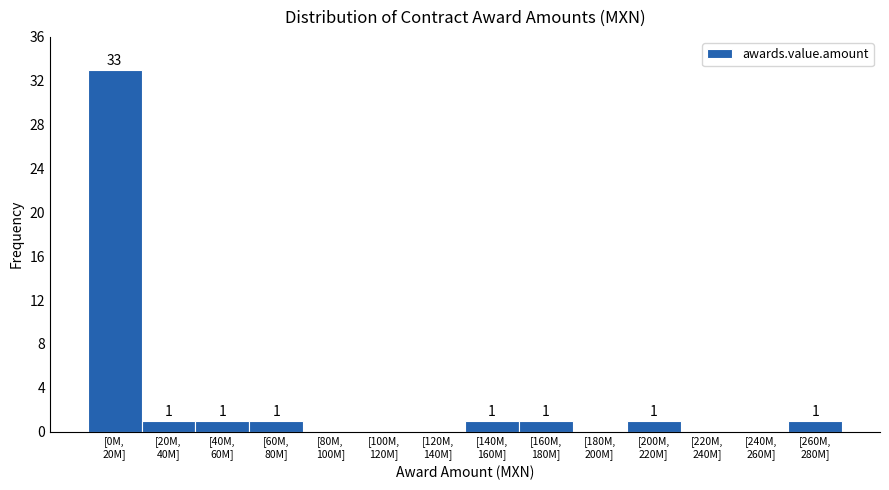

What is the sum of all values?

40